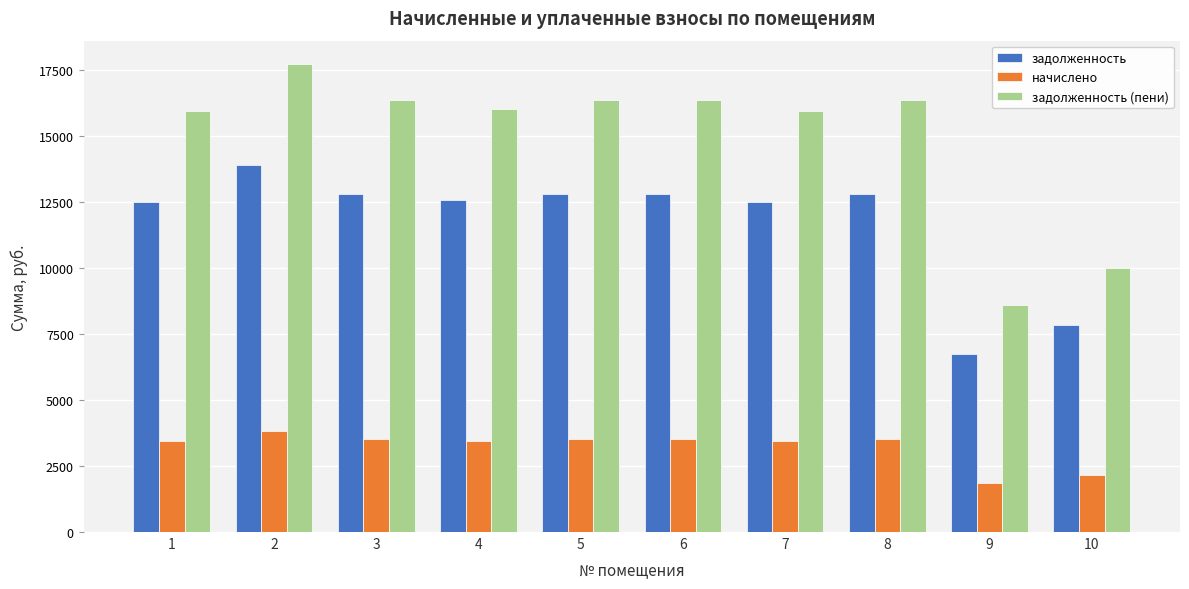

Which series has the largest total across all categories?

задолженность (пени)